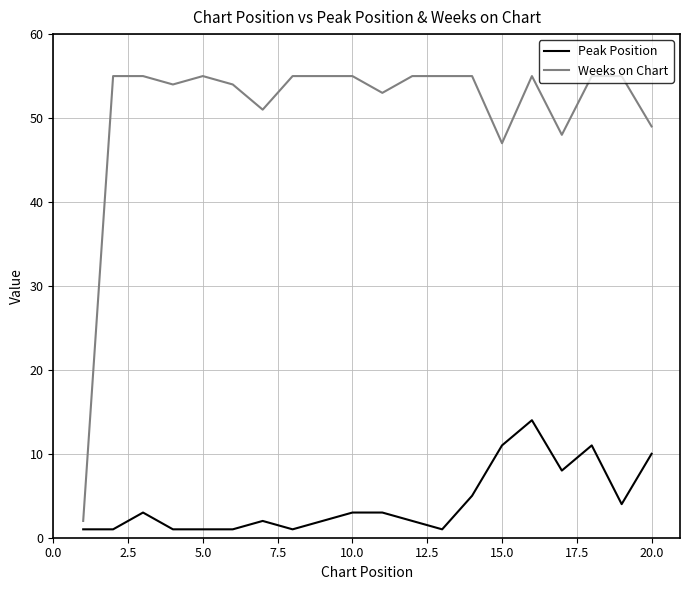

What is the highest value of the Weeks on Chart series?

55